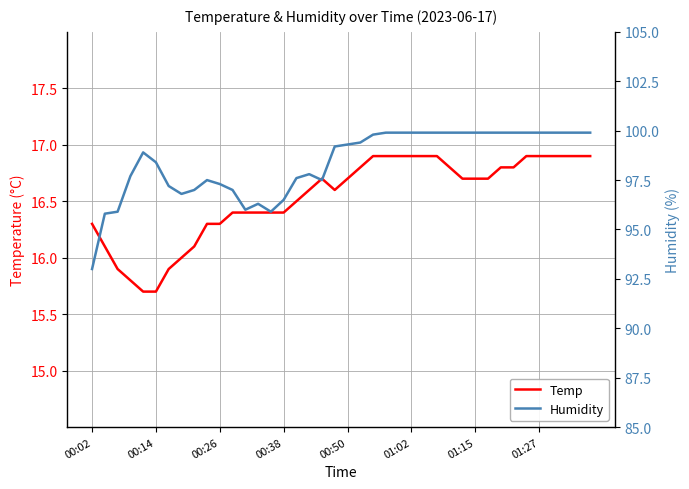

True or false: Temp has more than 0 points higher than both neighbors.

True